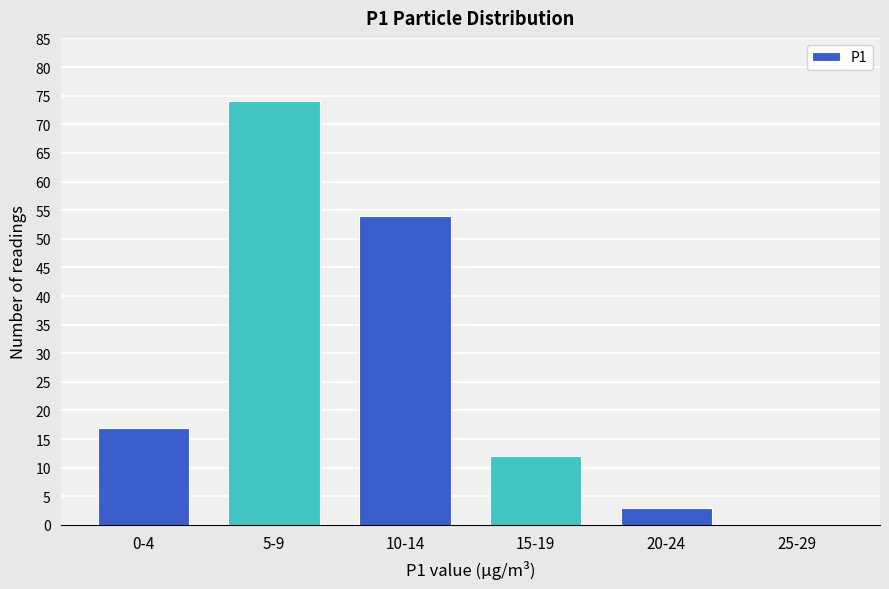

Reading right to left, list all the values displayed in this chart.

25-29=0	20-24=3	15-19=12	10-14=54	5-9=74	0-4=17